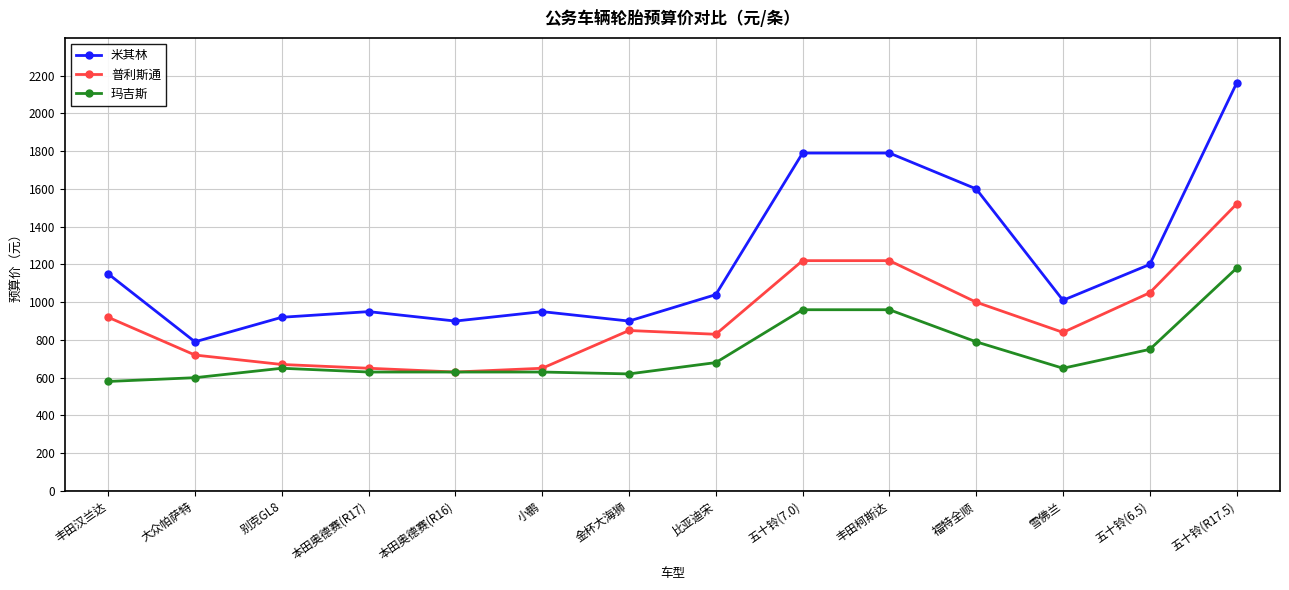

True or false: 玛吉斯 and 米其林 cross at least once.

False